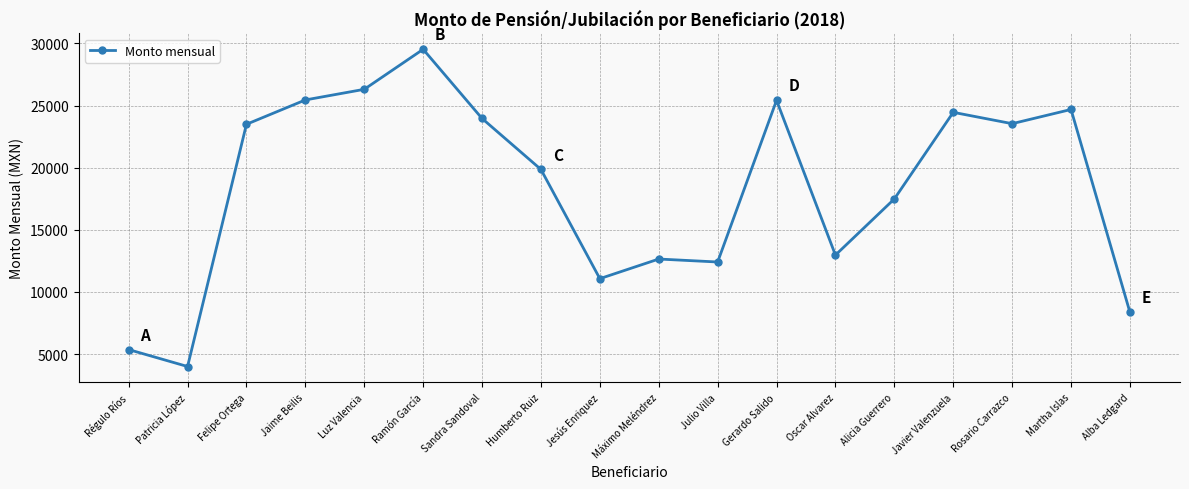

Approximately how many times larger is the value at Jaime Beilis compared to Julio Villa?

2.1